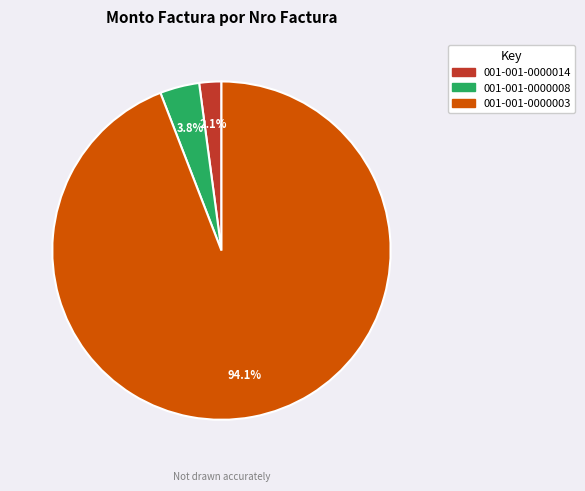

To the nearest percent, what portion does 001-001-0000008 represent?

4%